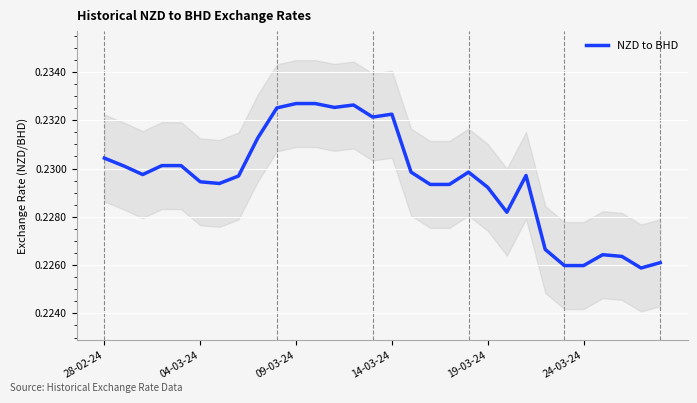

What is the greatest value displayed?

0.2